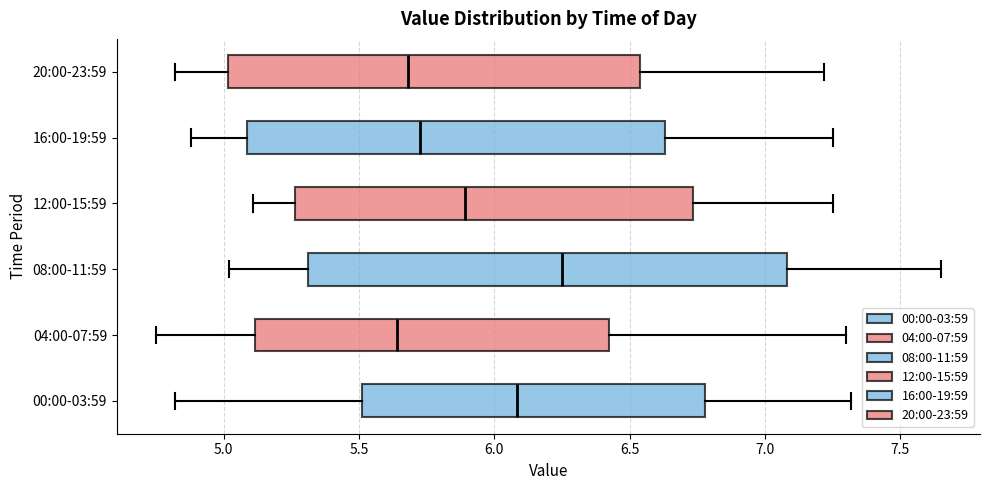

Reading bottom to top, transcribe this box plot: for each box, give where its median line is, the range the box spans, and where its two whiskers end, as read against the x-axis. The values are not printed on the chart, so give them approximately, as read against the axis.

00:00-03:59: median 6.10, box 5.50 to 6.80, whiskers 4.80 to 7.30
04:00-07:59: median 5.65, box 5.10 to 6.40, whiskers 4.75 to 7.30
08:00-11:59: median 6.25, box 5.30 to 7.10, whiskers 5.00 to 7.65
12:00-15:59: median 5.90, box 5.25 to 6.75, whiskers 5.10 to 7.25
16:00-19:59: median 5.75, box 5.10 to 6.65, whiskers 4.90 to 7.25
20:00-23:59: median 5.70, box 5.00 to 6.55, whiskers 4.80 to 7.20